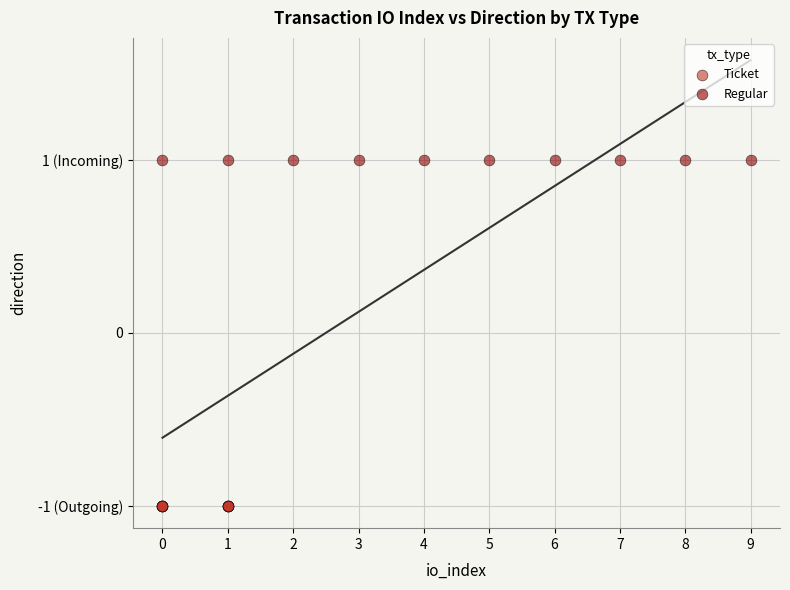

What are all the series names shown in the legend?

Ticket, Regular